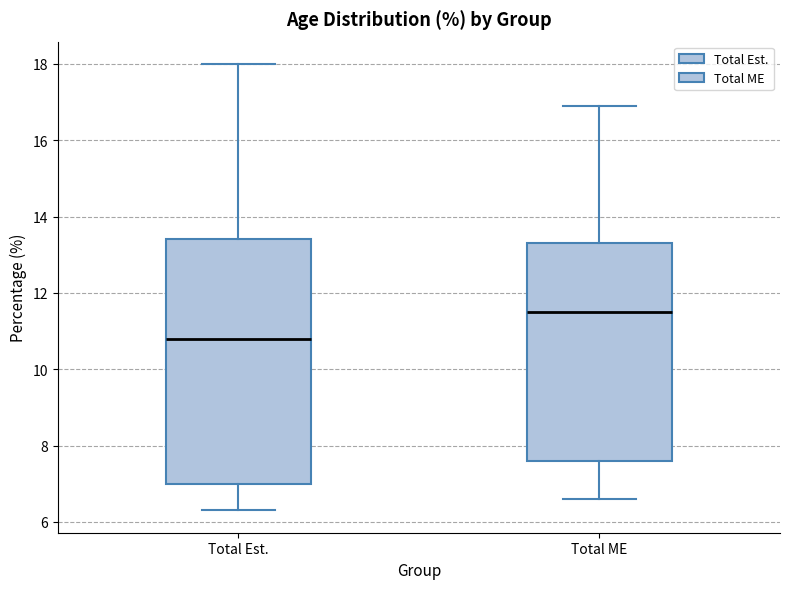

Reading left to right, transcribe this box plot: for each box, give where its median line is, the range the box spans, and where its two whiskers end, as read against the y-axis. The values are not printed on the chart, so give them approximately, as read against the axis.

Total Est.: median 10.8, box 7.0 to 13.4, whiskers 6.4 to 18.0
Total ME: median 11.6, box 7.6 to 13.4, whiskers 6.6 to 17.0